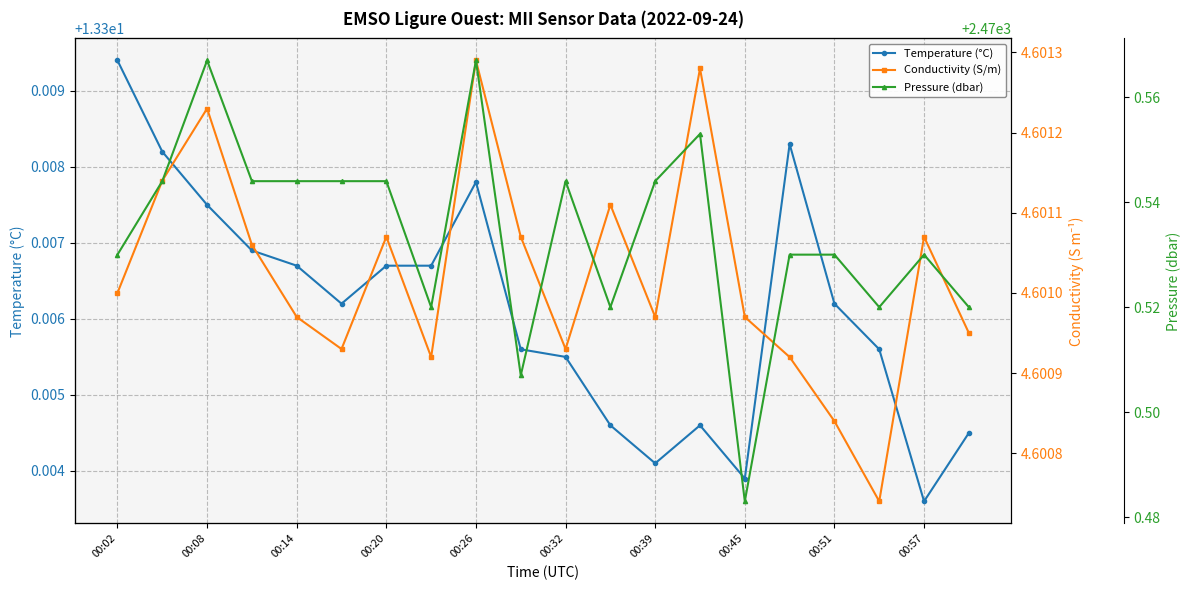

What is the difference between the highest and lowest values at 00:39?

2465.9